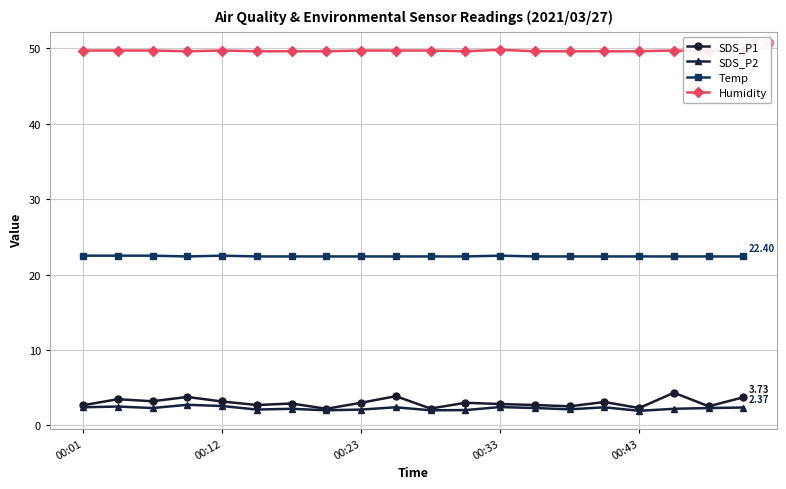

Reading left to right, what are all the values shown in this chart?

SDS_P1: 2.7	3.5	3.2	3.8	3.2	2.7	2.9	2.2	3.0	3.9	2.2	3.0	2.8	2.7	2.5	3.1	2.3	4.3	2.5	3.7
SDS_P2: 2.4	2.5	2.3	2.7	2.6	2.1	2.2	2.0	2.1	2.4	2.0	2.0	2.4	2.3	2.1	2.4	1.9	2.2	2.3	2.4
Temp: 22.5	22.5	22.5	22.4	22.5	22.4	22.4	22.4	22.4	22.4	22.4	22.4	22.5	22.4	22.4	22.4	22.4	22.4	22.4	22.4
Humidity: 49.7	49.7	49.7	49.6	49.7	49.6	49.6	49.6	49.7	49.7	49.7	49.6	49.8	49.6	49.6	49.6	49.6	49.7	49.6	49.6